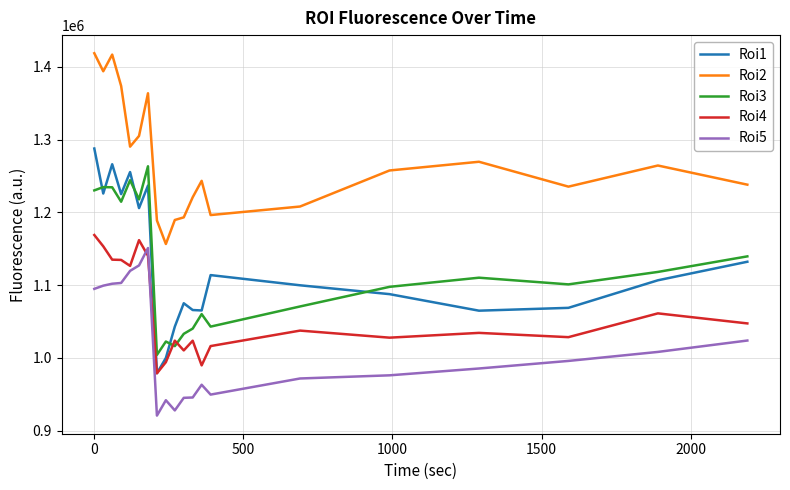

What is the smallest value displayed?

920492.8